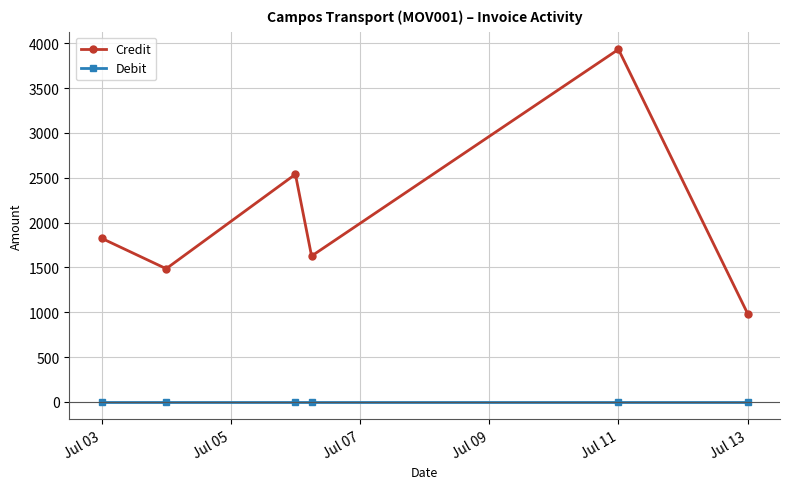

True or false: Credit has more than 2 points higher than both neighbors.

False